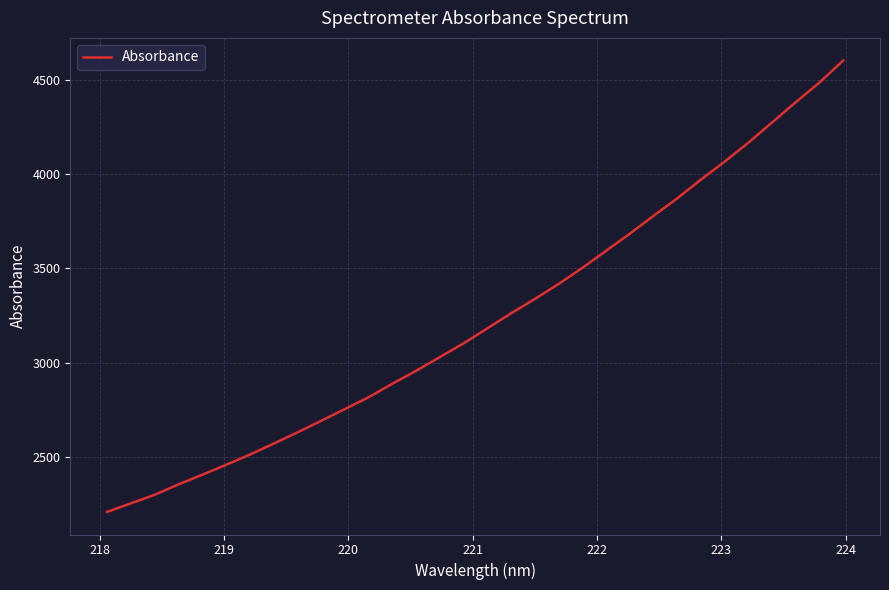

True or false: there are more than 2 points higher than both neighbors.

False